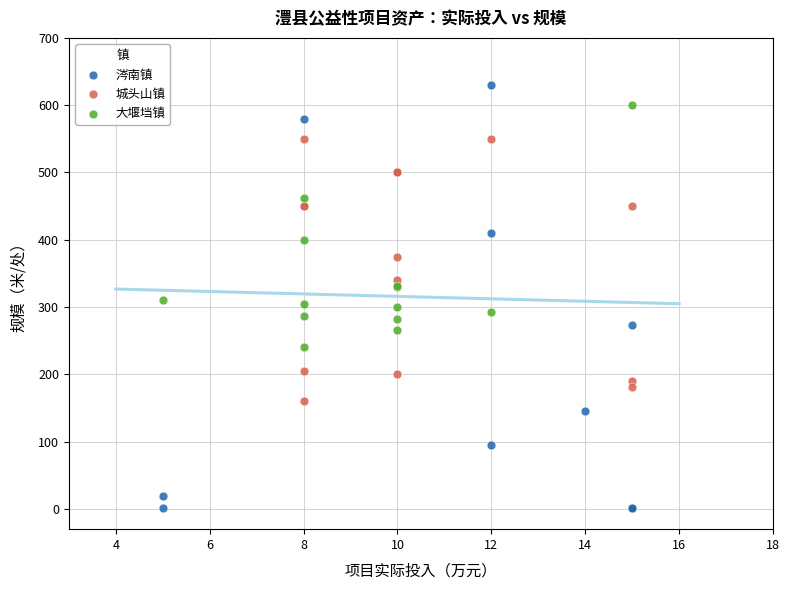

Which series contains the lowest Y value?

涔南镇